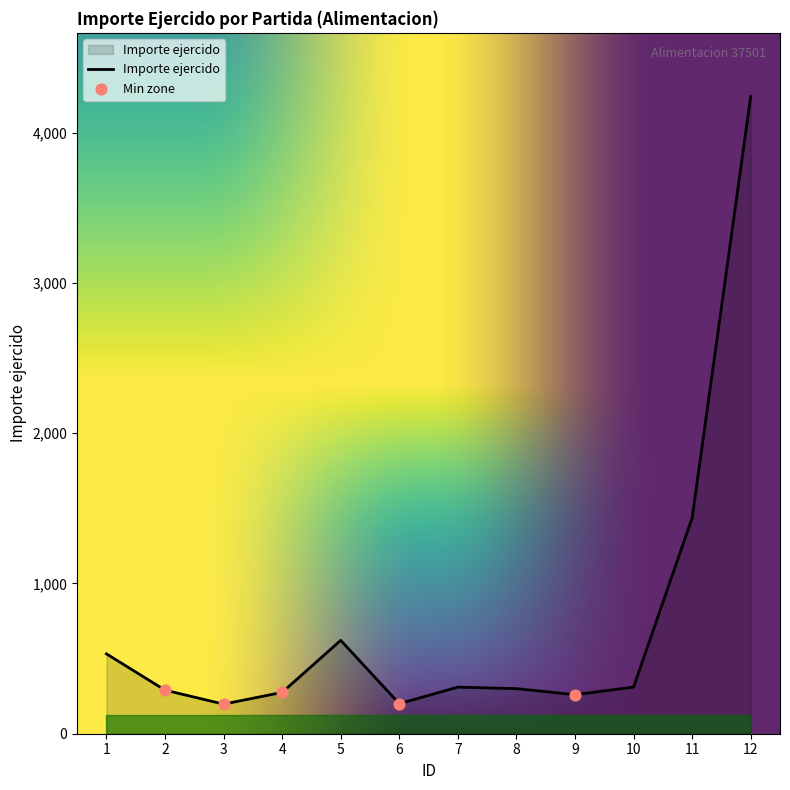

What is the ratio of the value at 11 to the value at 7?

4.6